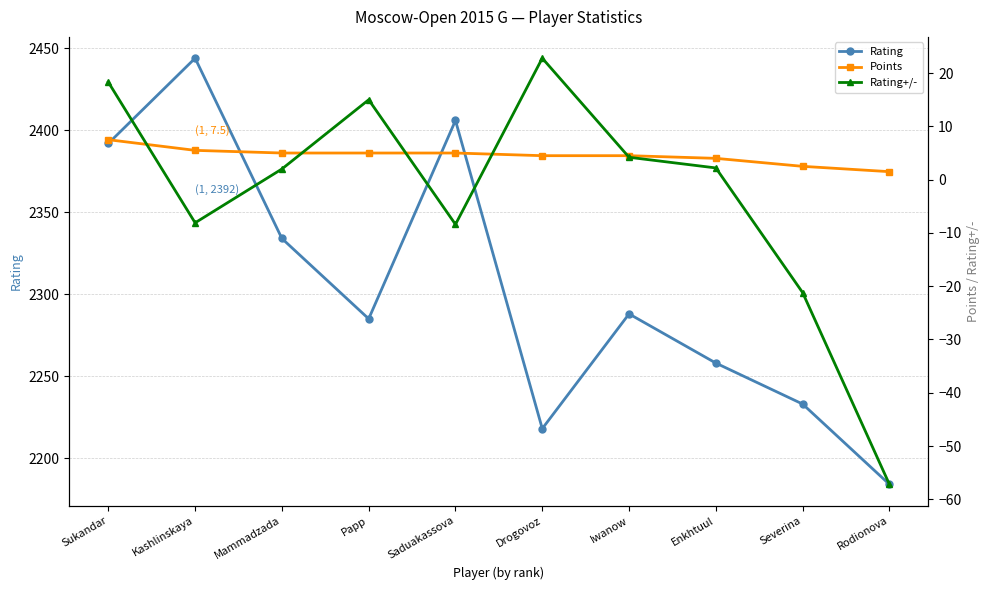

What is the sum of the Rating+/- values at Iwanow and Kashlinskaya?

-3.9